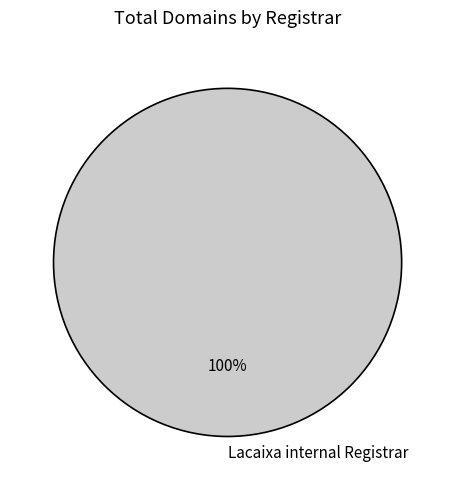

Count the number of slices in the pie.

1